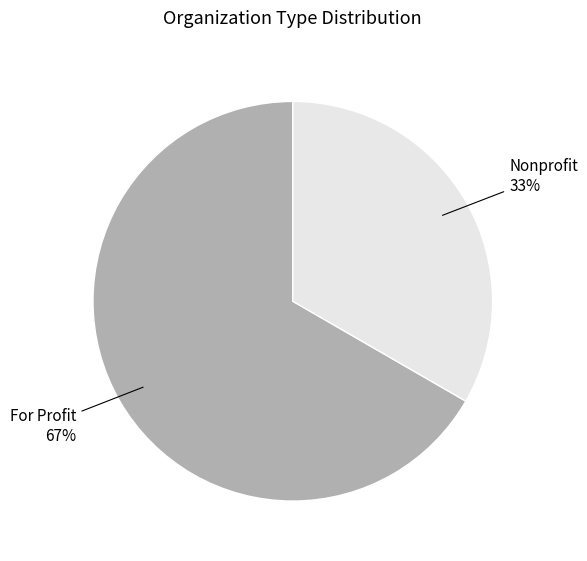

Do For Profit and Nonprofit together represent more than half of the pie?

Yes